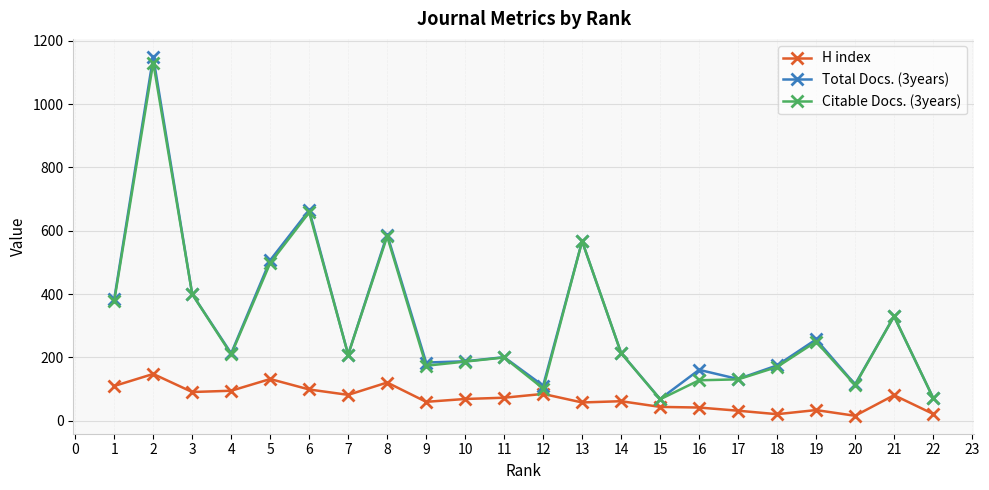

What is the greatest value displayed?

1149